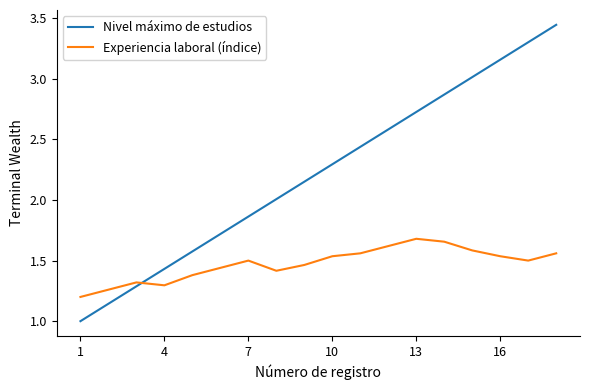

How many times do Nivel máximo de estudios and Experiencia laboral (índice) cross each other?

1